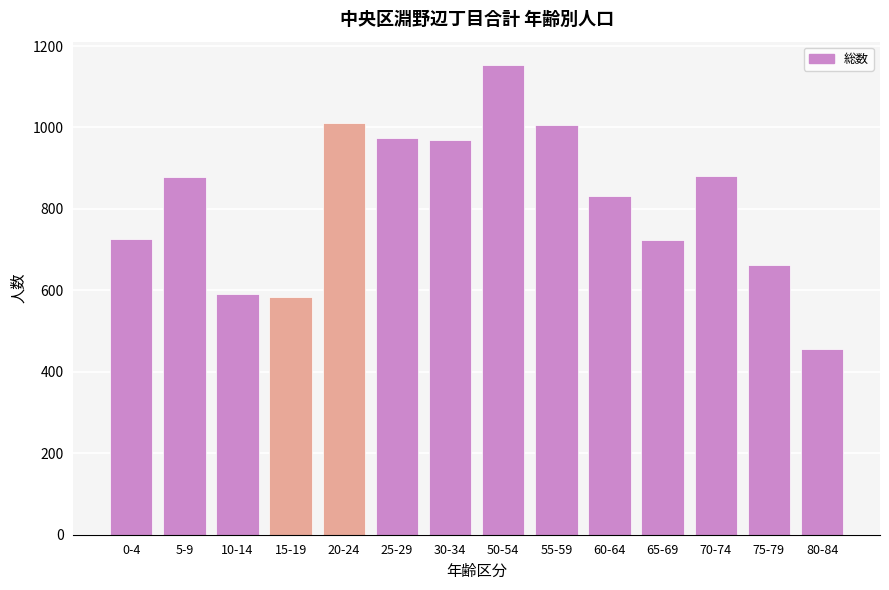

Is it true that the value at 75-79 is 422?

False